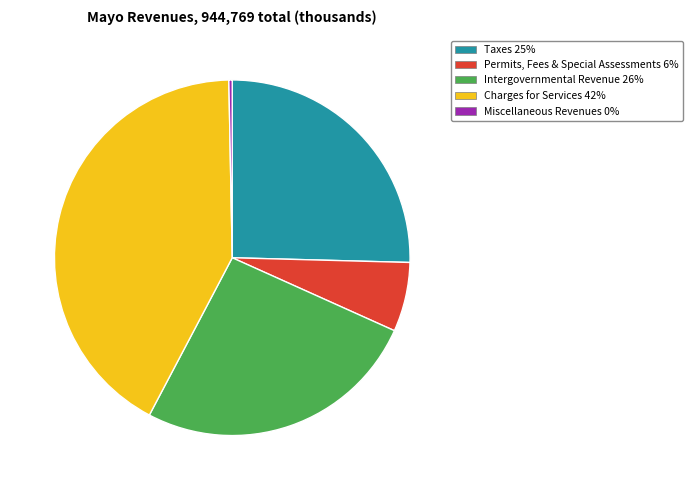

Is there any slice that represents more than half of the pie?

No